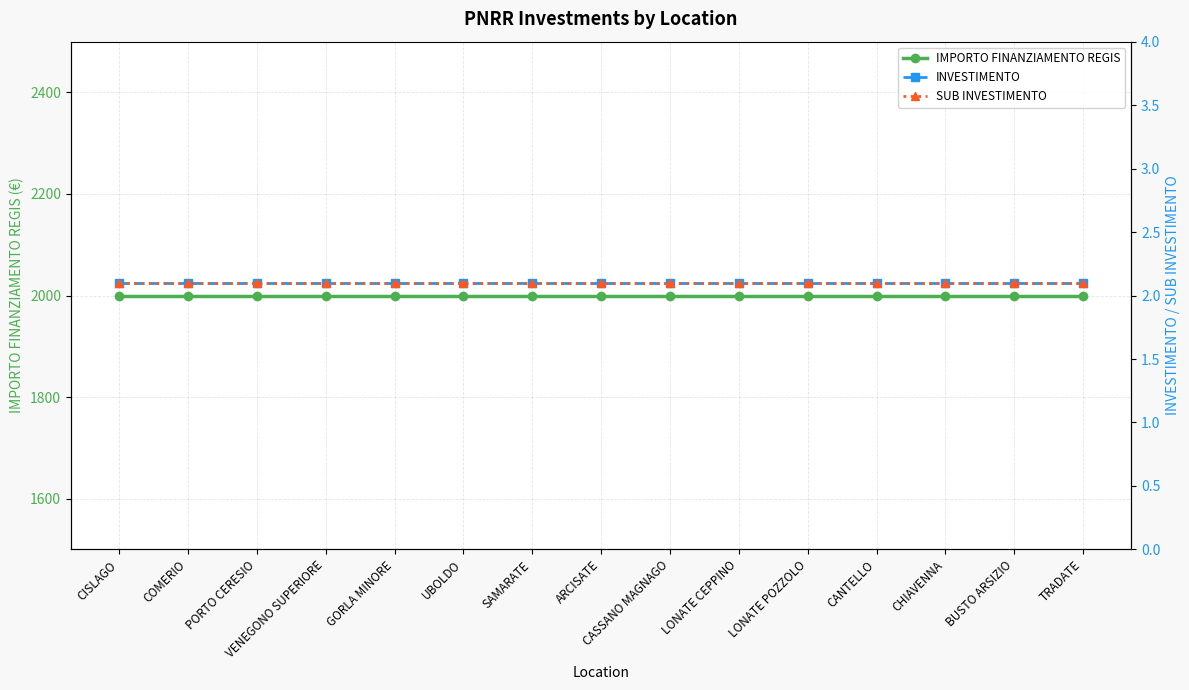

True or false: SUB INVESTIMENTO and IMPORTO FINANZIAMENTO REGIS intersect in this chart.

False